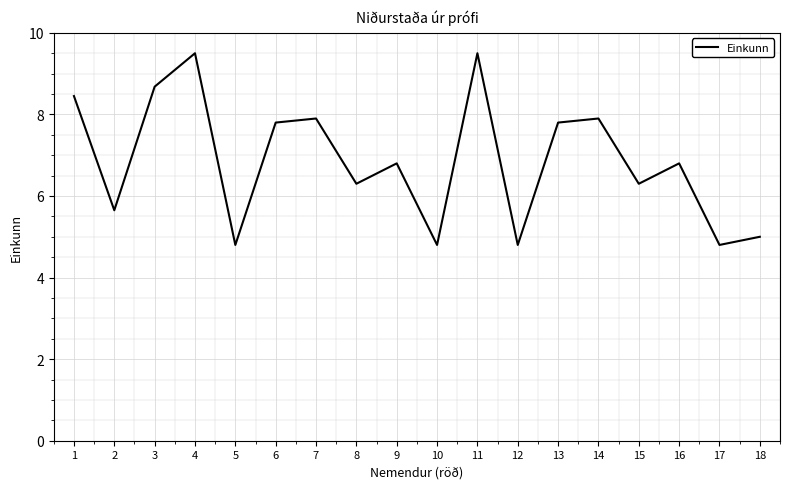

Count the number of values greater than 6.

12